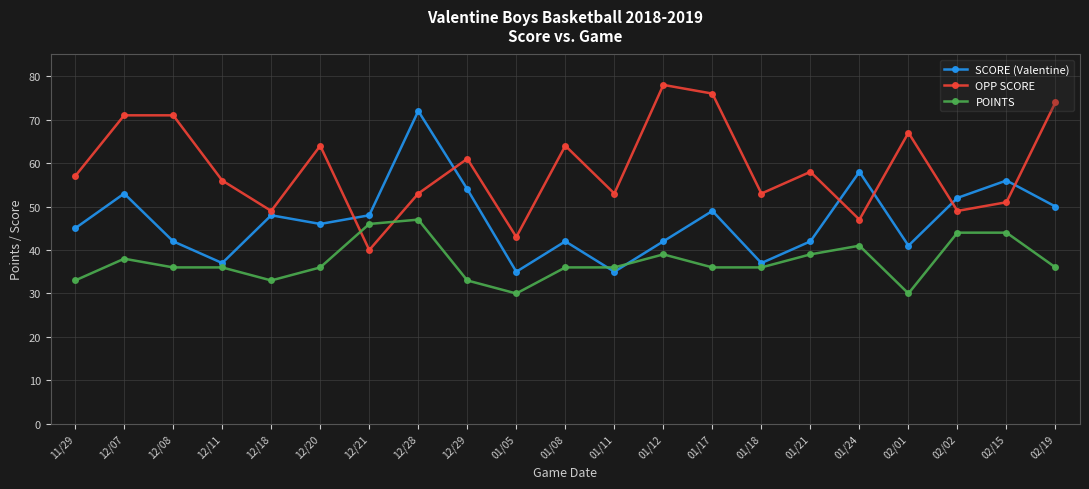

At which label does SCORE (Valentine) first exceed 46?

12/07